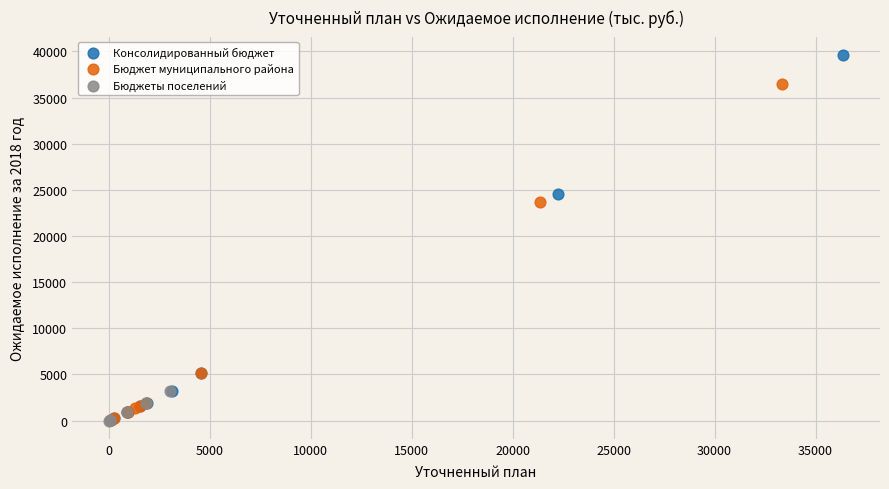

Which series contains the highest Y value?

Консолидированный бюджет